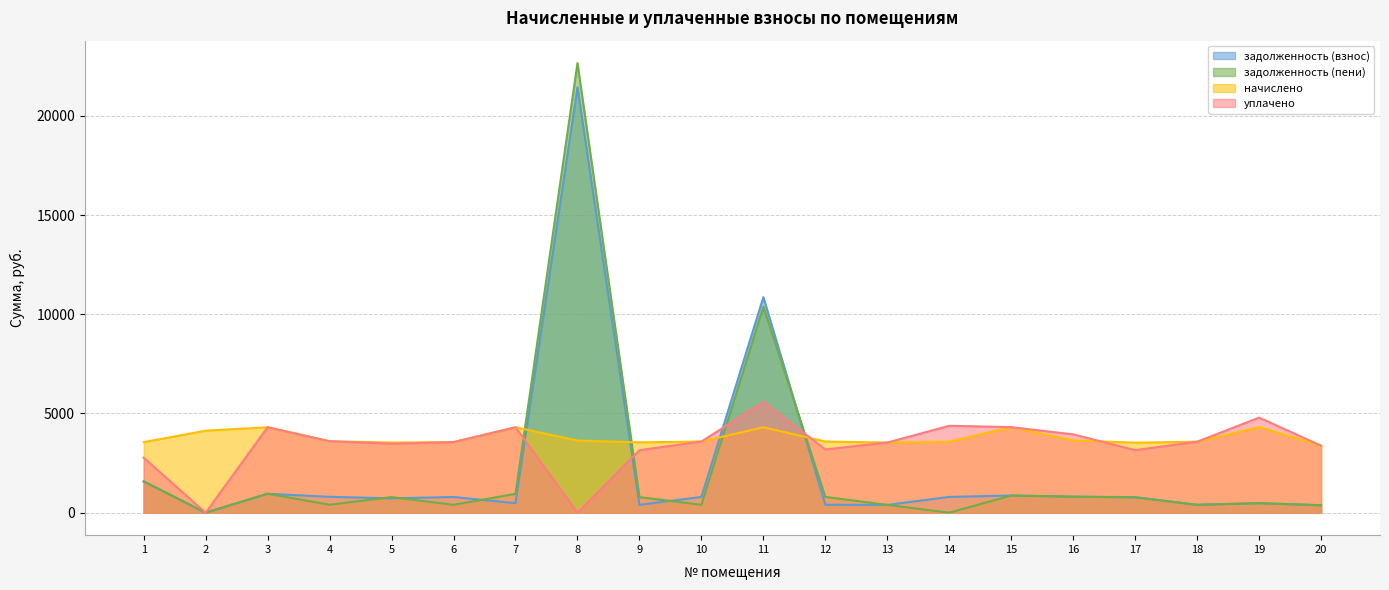

Does the chart have visible grid lines?

Yes